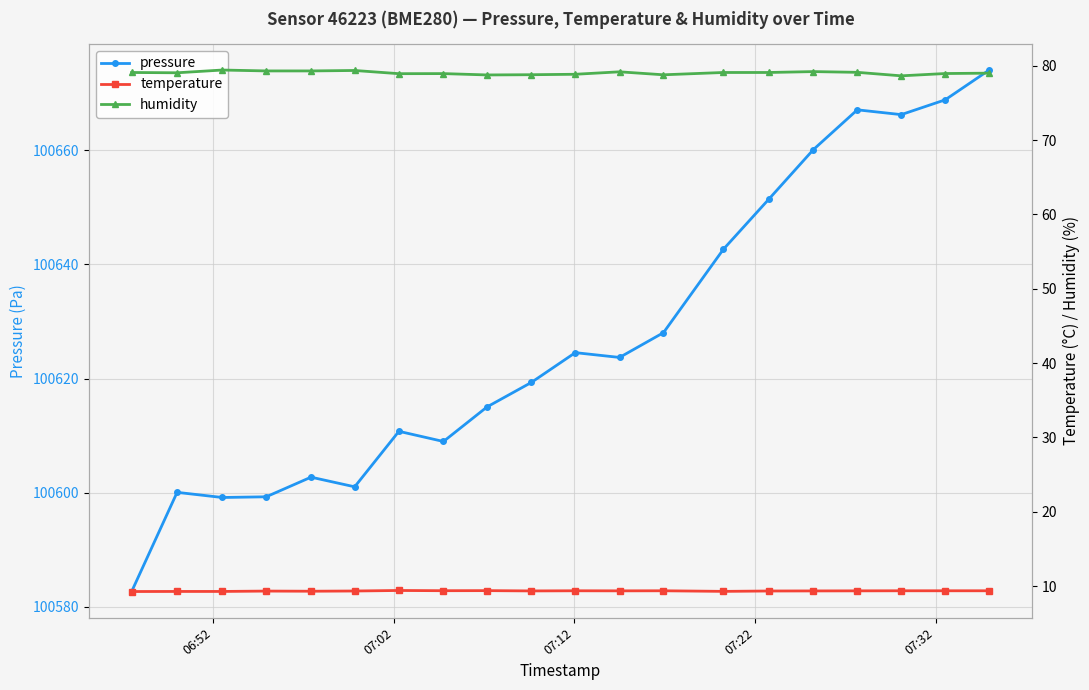

List the series in order of their peak value, highest first.

pressure, humidity, temperature